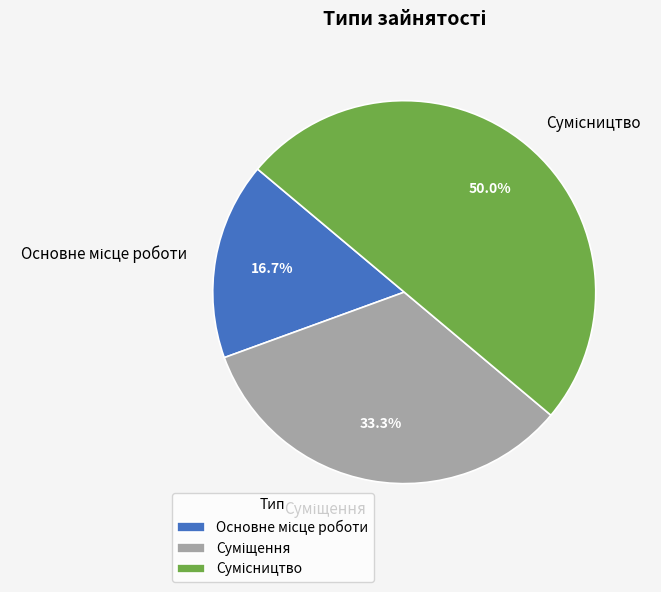

How many segments does this pie chart have?

3